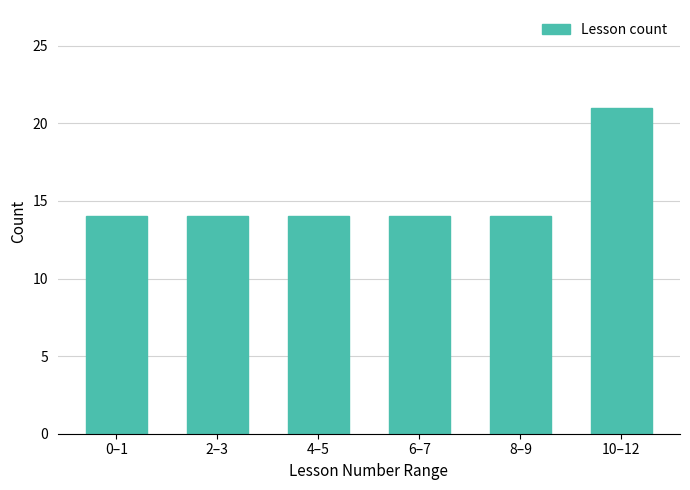

Reading right to left, what are all the values shown in this chart?

21	14	14	14	14	14